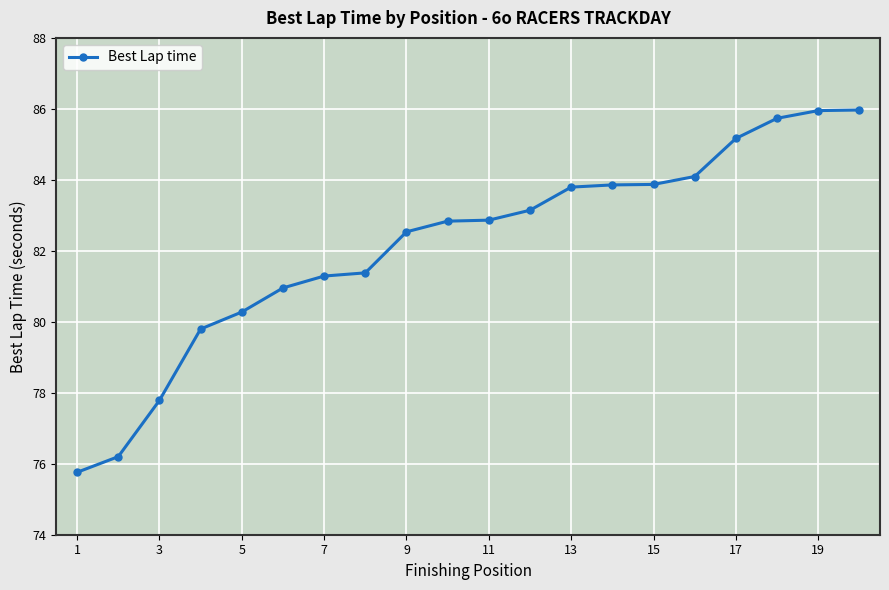

What is the difference between the maximum and minimum values?

10.2